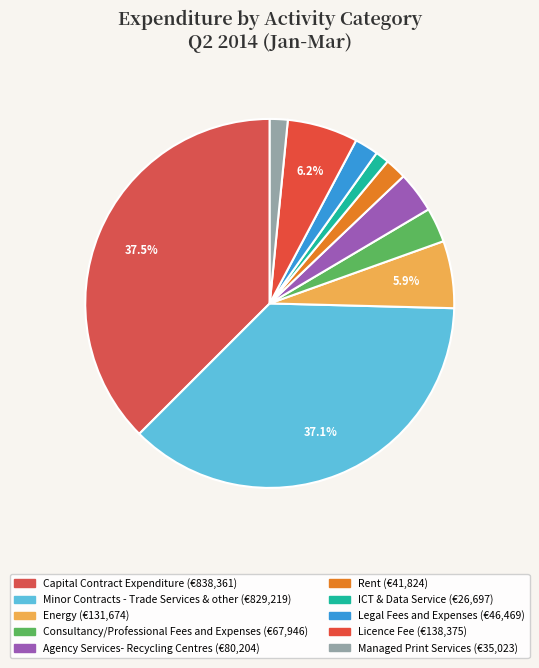

How many slices are in this pie chart?

10